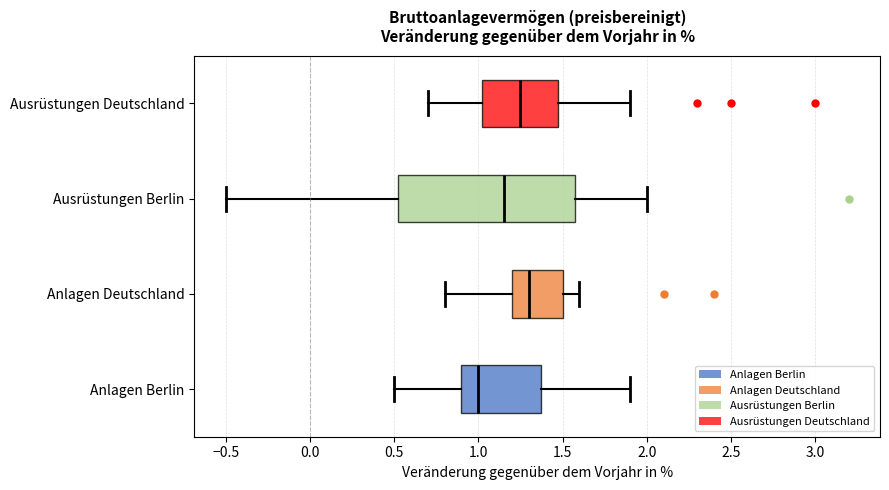

Comparing the boxes themselves (not the whiskers), which one is the widest?

Ausrüstungen Berlin